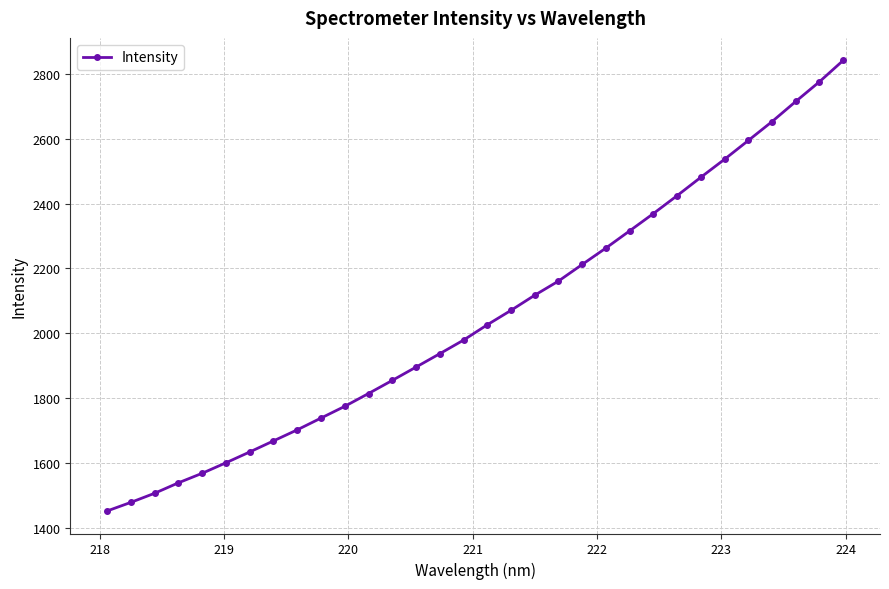

What is the smallest value displayed?

1451.2